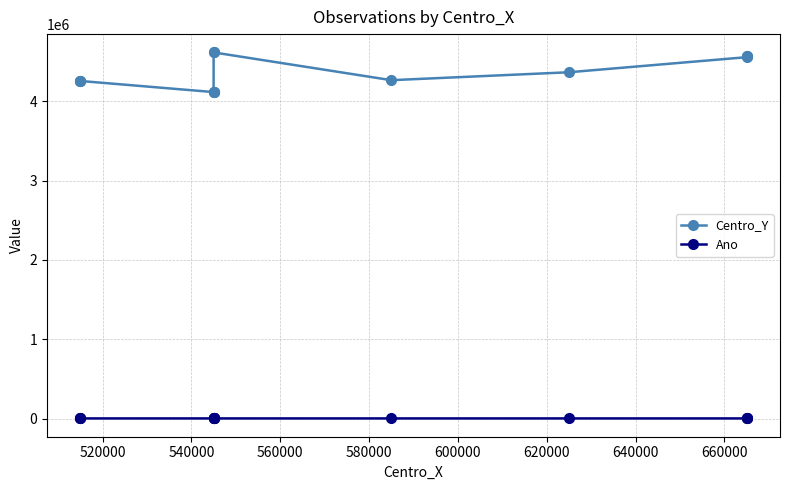

True or false: Centro_Y has more than 0 interior local peaks.

False